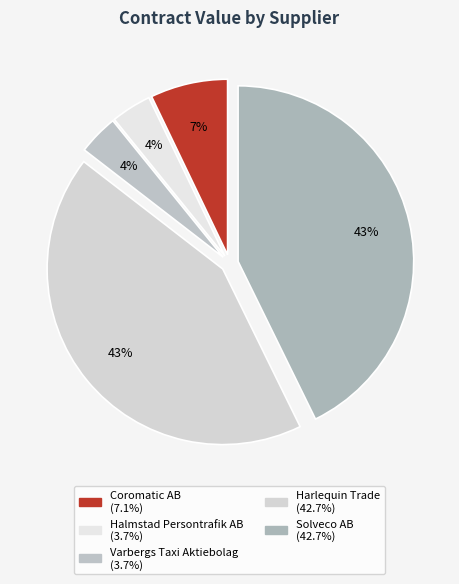

Does Solveco AB represent more than half of the total?

No